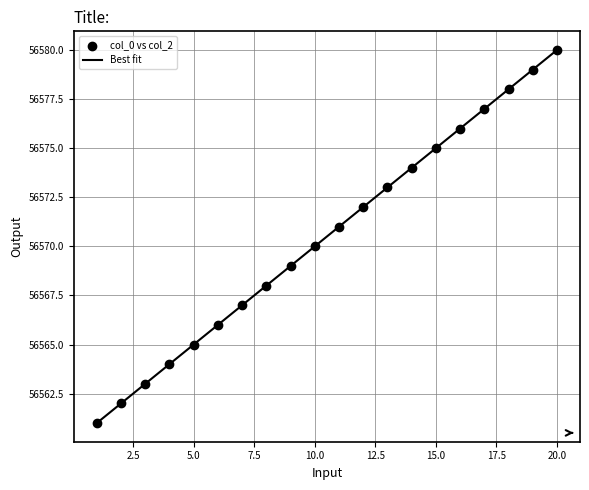

What is the range of X values (max minus min)?

19